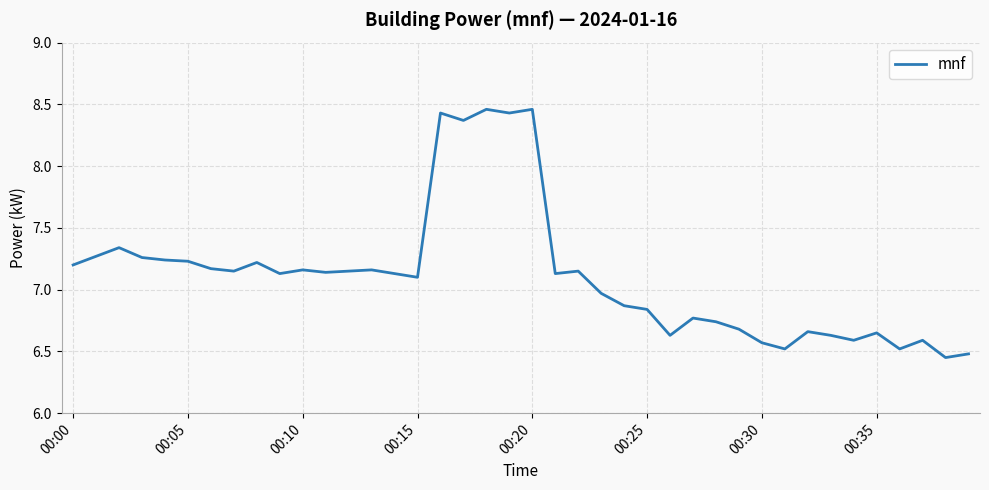

What is the difference between the maximum and minimum values?

2.0